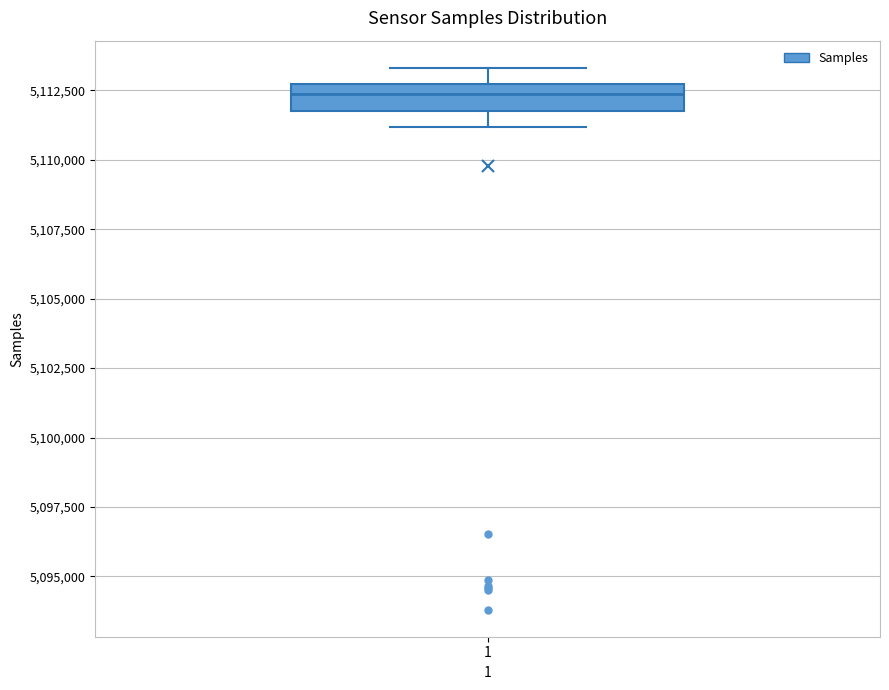

Transcribe this box plot: give where the median line is, the range the box spans, and where the two whiskers end, as read against the y-axis. The values are not printed on the chart, so give them approximately, as read against the axis.

median 5112500 (inside the box), box 5112000 to 5112500, whiskers 5111000 to 5113500